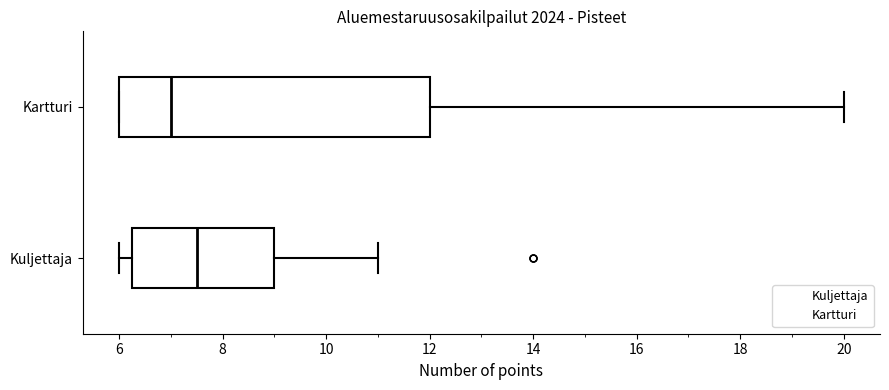

Reading bottom to top, read every box against the x-axis: the position of its median line, the range the box covers, and the ends of its whiskers. The values are not printed on the chart, so give them approximately, as read against the axis.

Kuljettaja: median 7.6, box 6.2 to 9.0, whiskers 6.0 to 11.0
Kartturi: median 7.0, box 6.0 to 12.0, whiskers 6.0 to 20.0